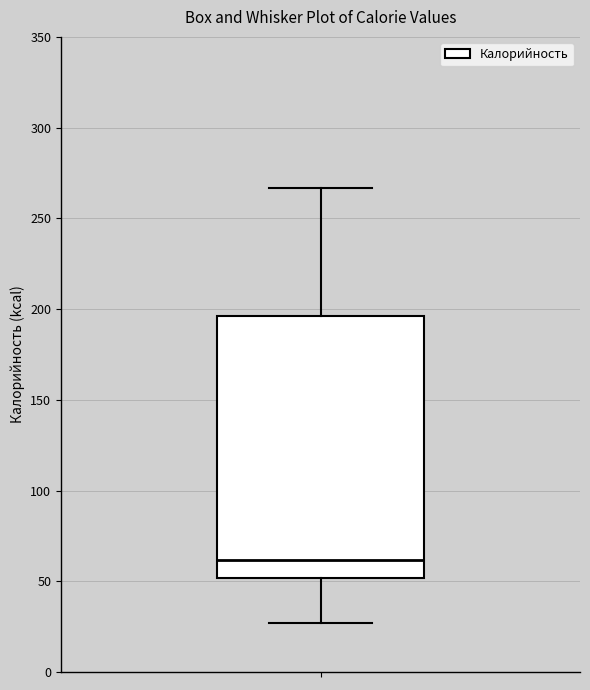

Where does the upper whisker of the box end on the y-axis? The values are not printed on the chart, so give them approximately, as read against the axis.

265